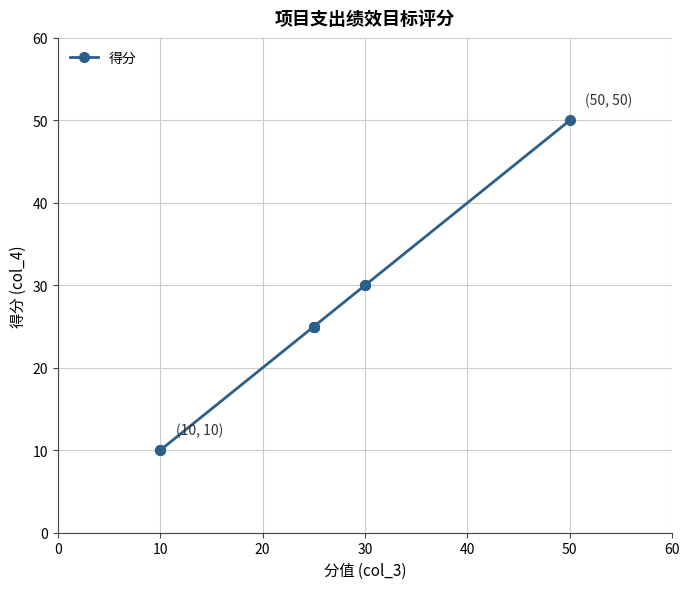

How many series are shown in this chart?

1